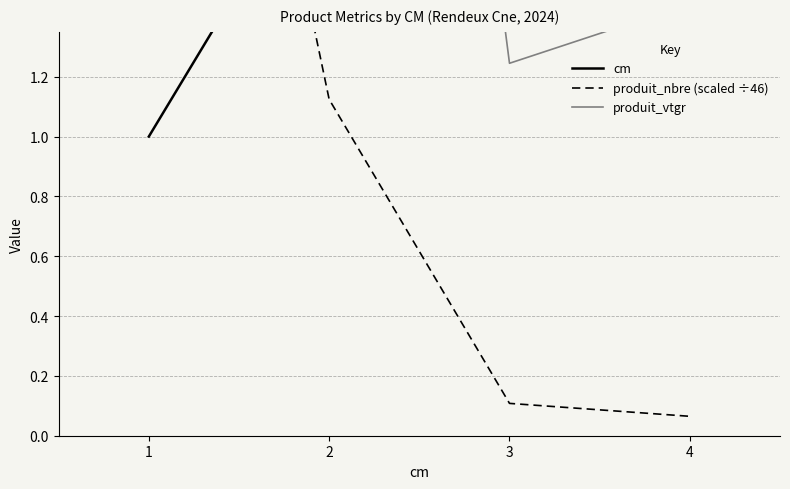

Read the cm value at 2.

2.0